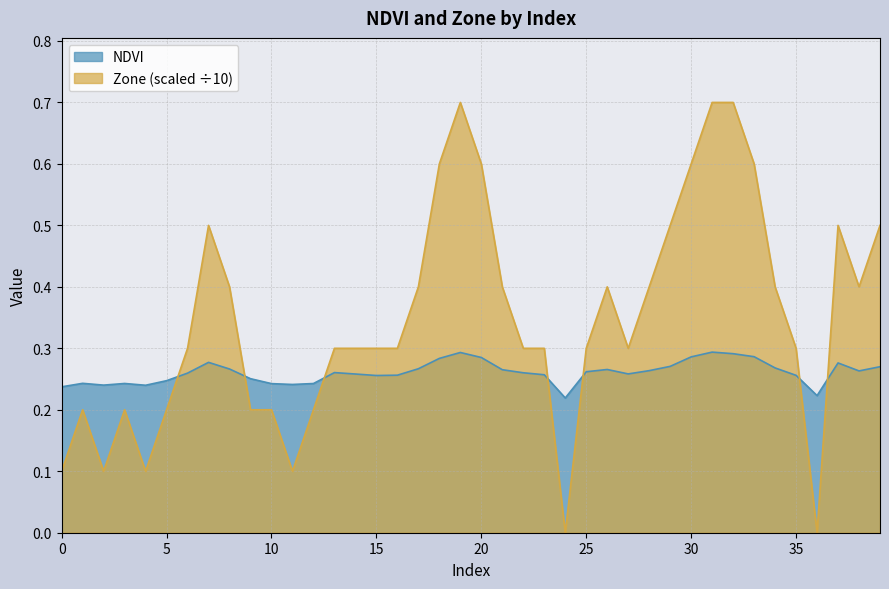

Between 25 and 16, which is larger?

25